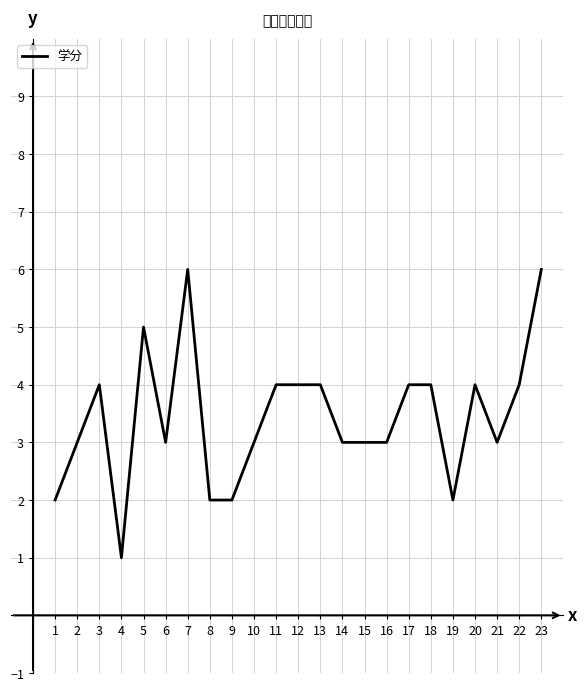

The chart shows a value of 1 at 9. True or false?

False